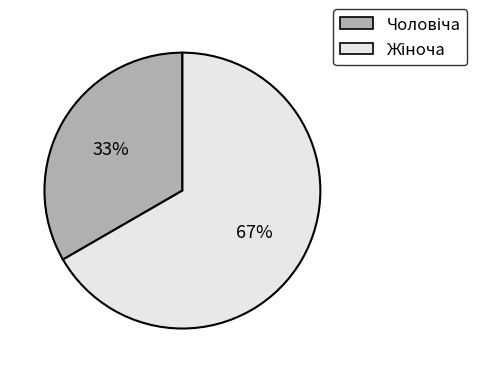

Is there any slice that represents more than half of the pie?

Yes